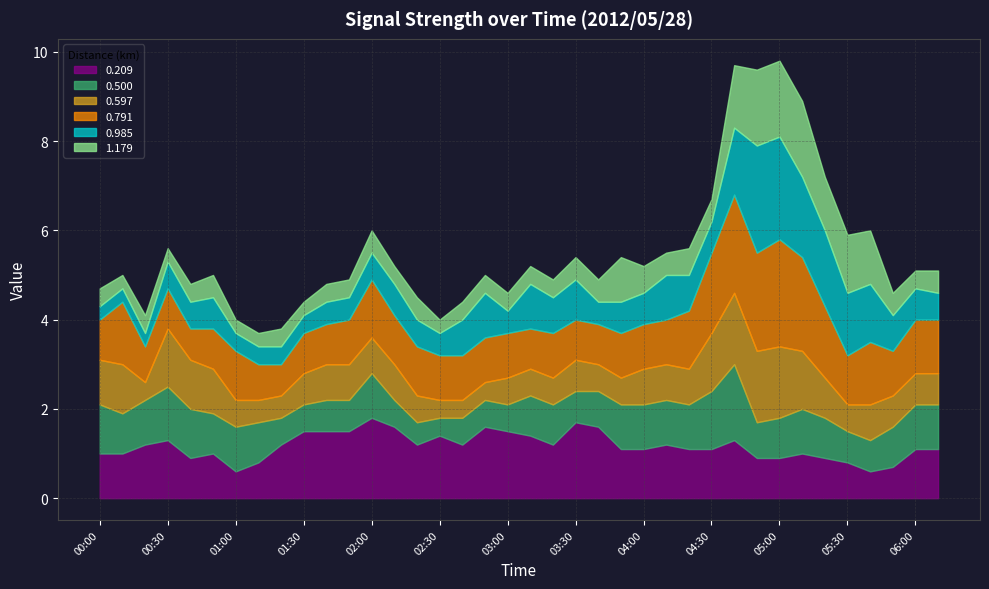

Between 05:20 and 04:40, which is larger?

04:40